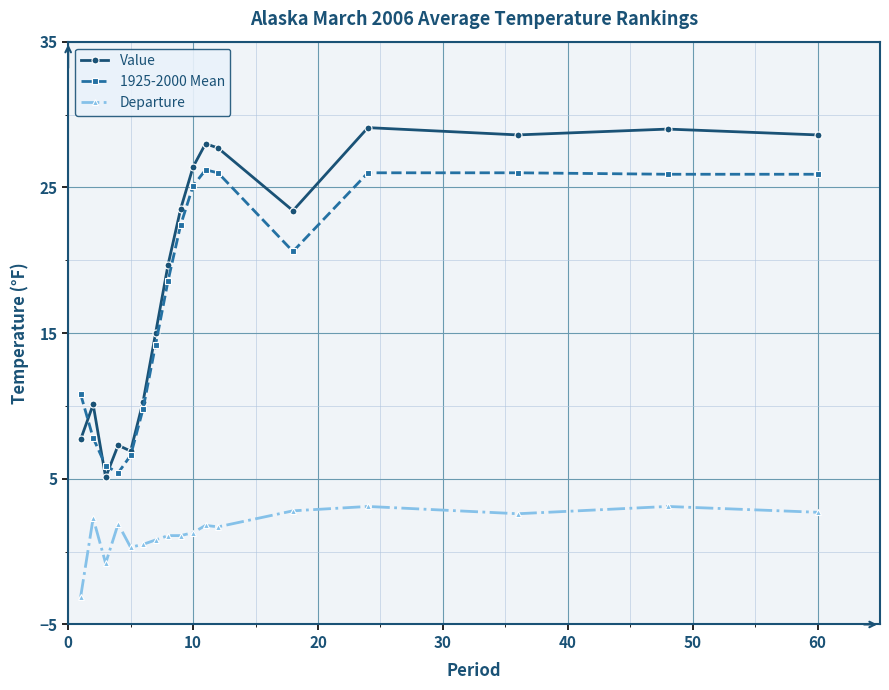

True or false: Departure has more than 0 interior local peaks.

True